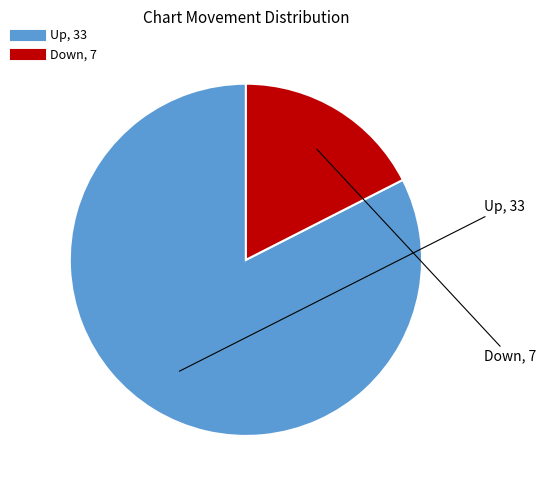

Is there a majority slice in this chart?

Yes